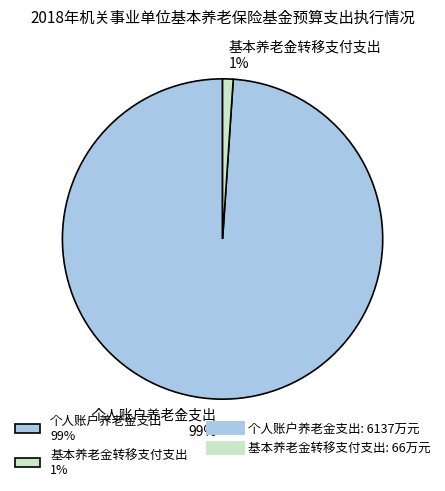

Is the sum of 基本养老金转移支付支出 and 个人账户养老金支出 greater than half?

Yes